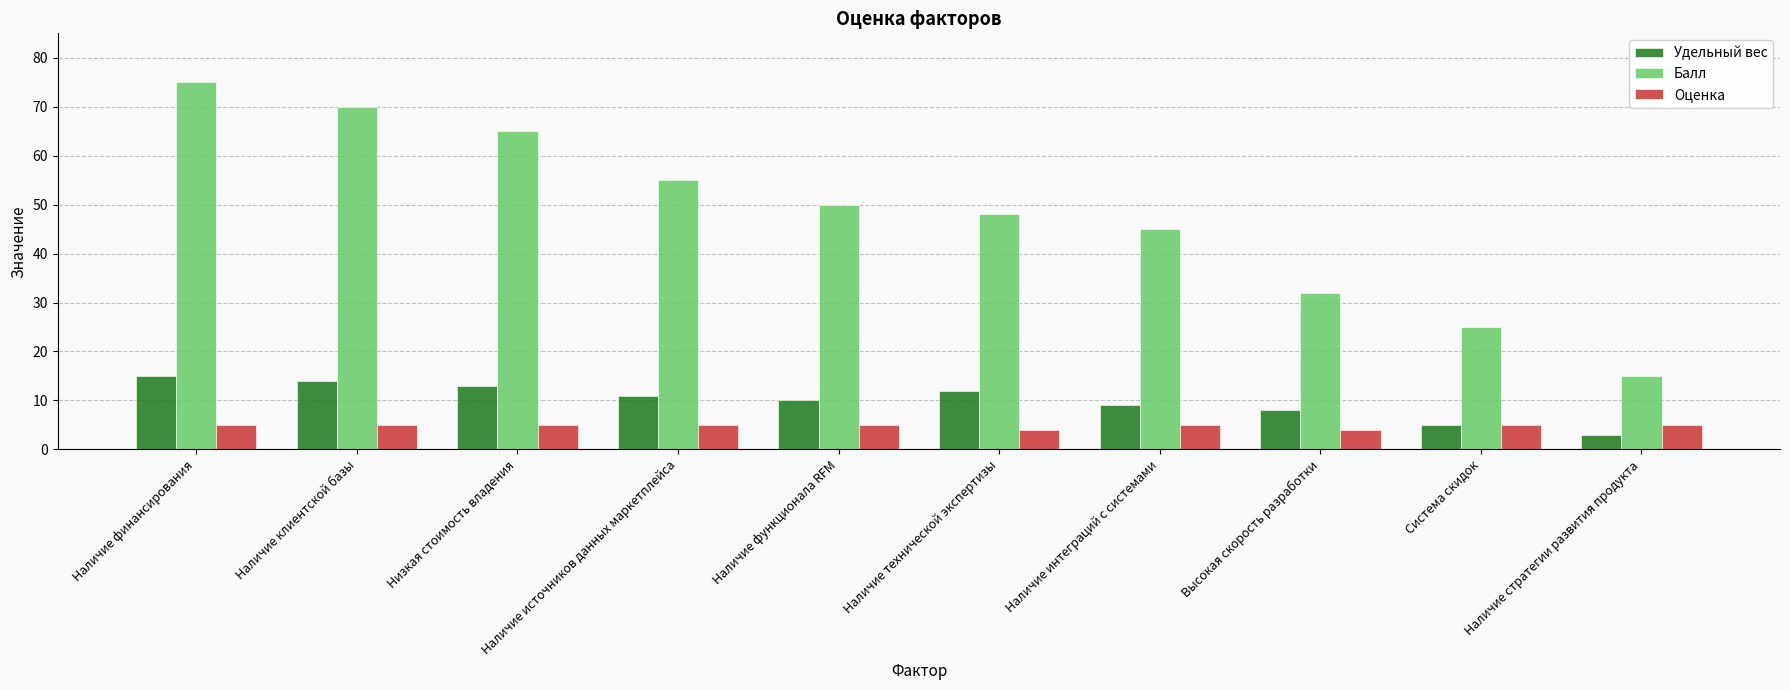

What are all the series names shown in the legend?

Удельный вес, Балл, Оценка